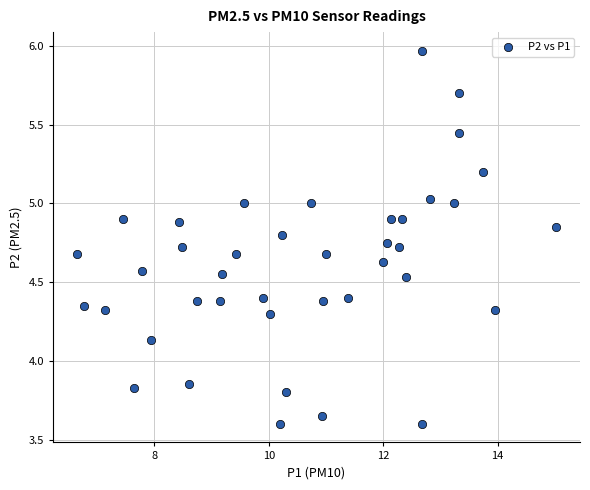

What is the range of Y values (max minus min)?

2.4